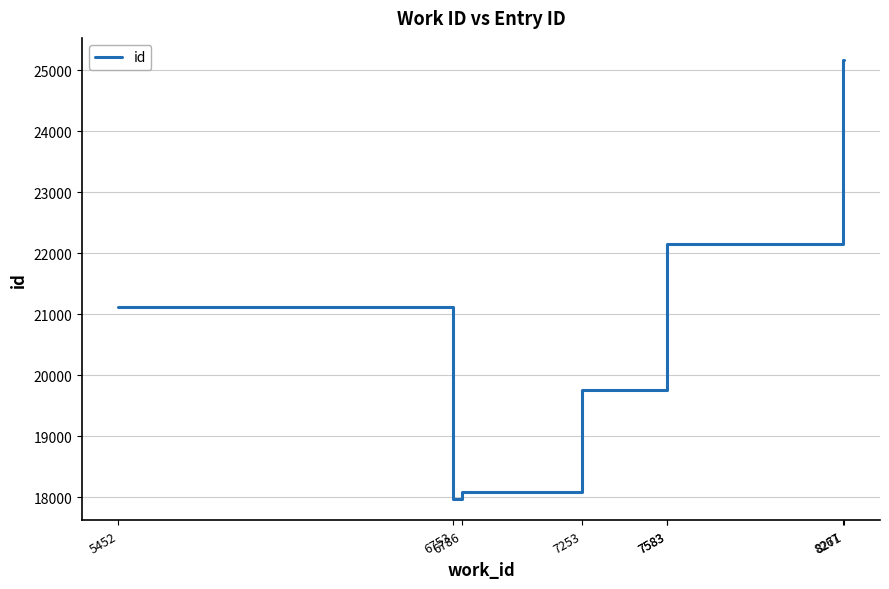

How many interior local valleys (lower than both neighbors) does the data have?

1